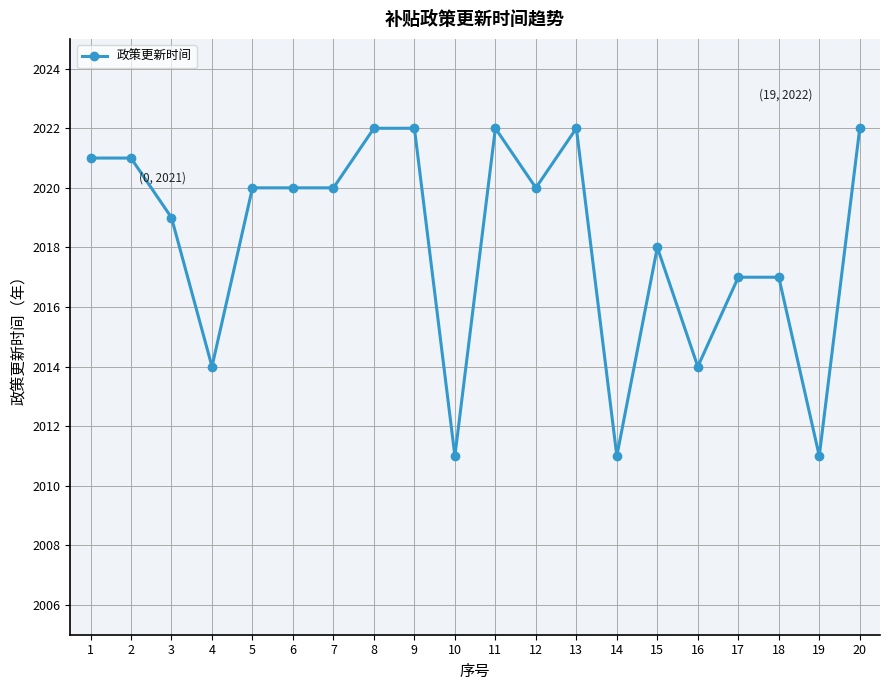

Does the chart display data point markers on the line(s)?

Yes